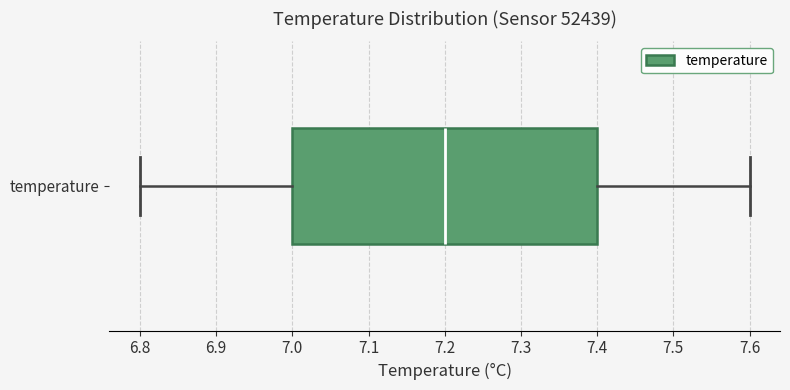

Read this box plot against the x-axis: the position of the median line, the range covered by the box, and the ends of both whiskers. The values are not printed on the chart, so give them approximately, as read against the axis.

median 7.2, box 7.0 to 7.4, whiskers 6.8 to 7.6